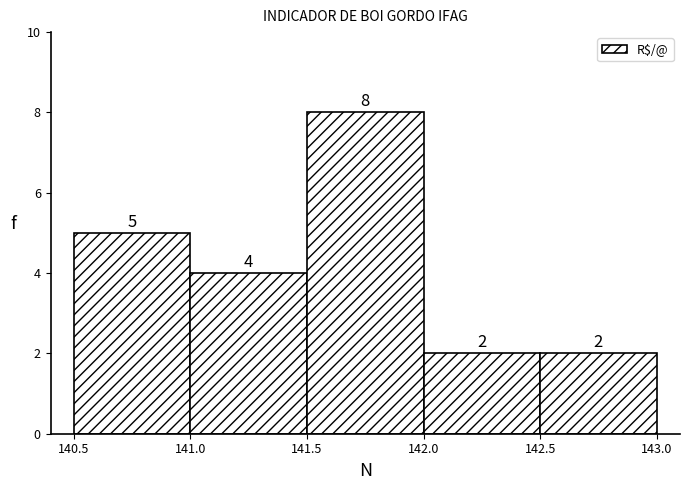

Reading left to right, list every bar in this chart as the range it spans on the x-axis followed by its height.

140.5 to 141.0: 5
141.0 to 141.5: 4
141.5 to 142.0: 8
142.0 to 142.5: 2
142.5 to 143.0: 2